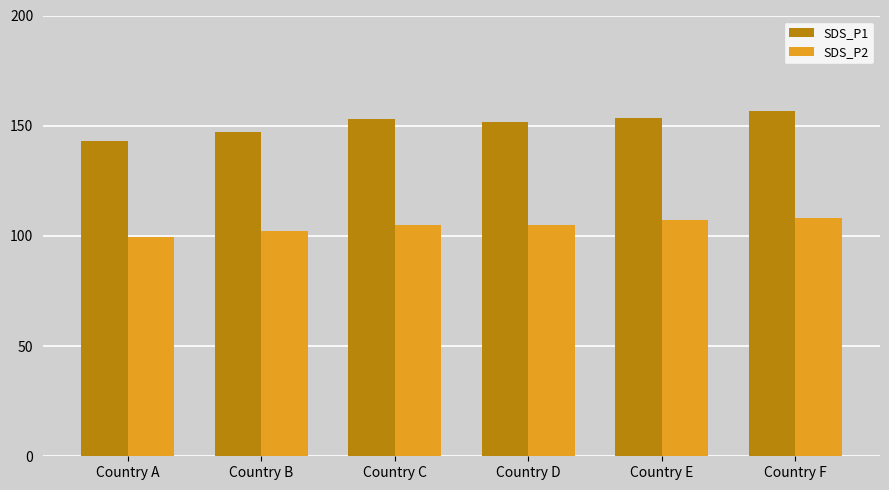

List the series in order of their overall mean, highest first.

SDS_P1, SDS_P2